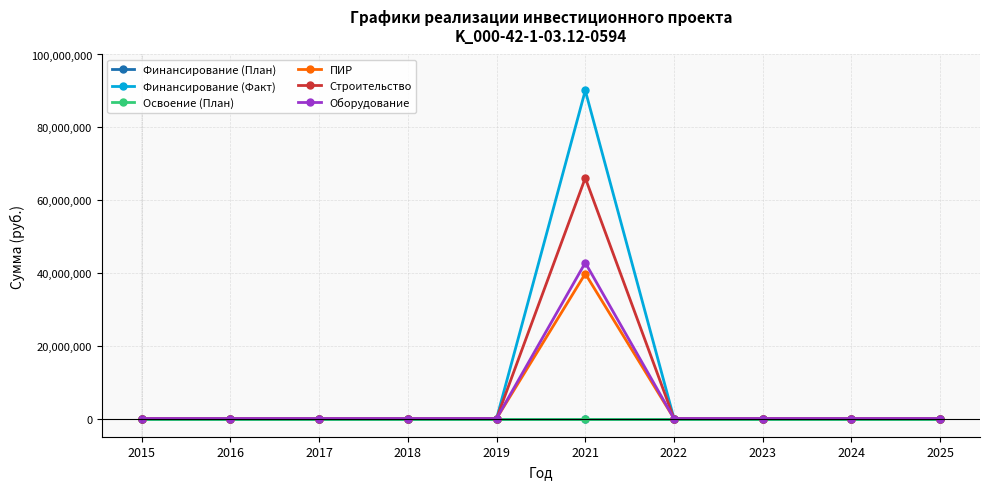

Between 2018 and 2021, which series saw the biggest shift?

Финансирование (Факт)